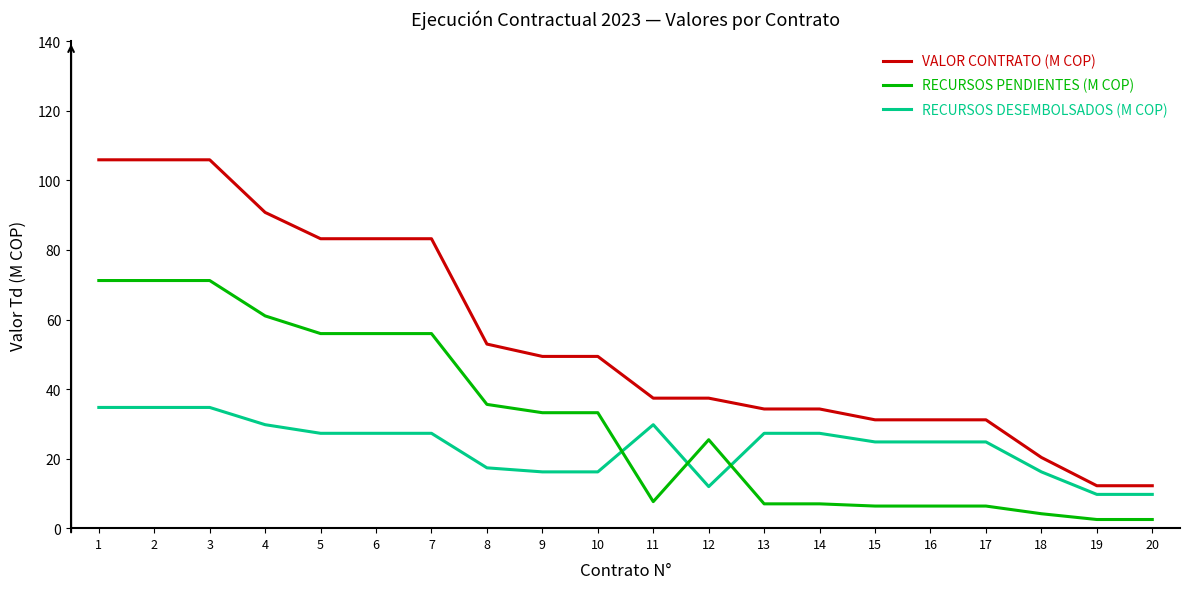

What is the sum of the VALOR CONTRATO (M COP) values at 17 and 20?

43.4